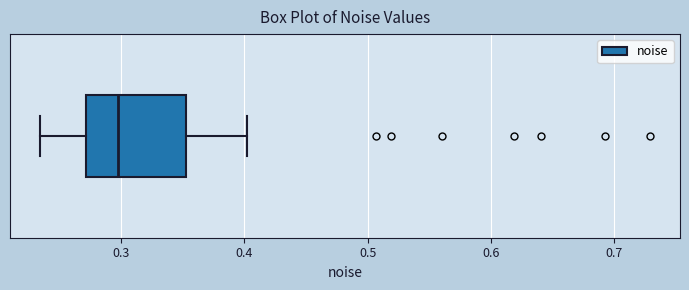

Read this box plot against the x-axis: the position of the median line, the range covered by the box, and the ends of both whiskers. The values are not printed on the chart, so give them approximately, as read against the axis.

median 0.30, box 0.27 to 0.35, whiskers 0.23 to 0.40